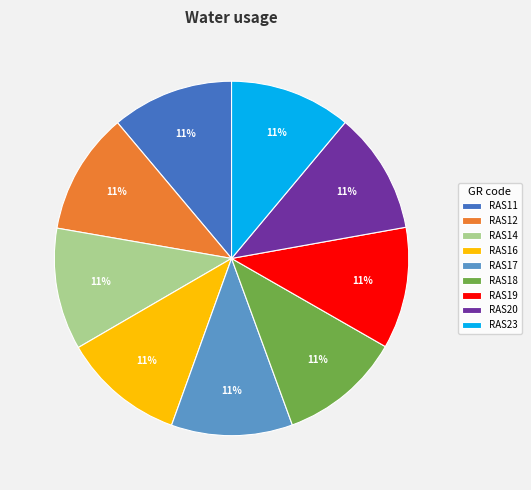

Is RAS19 the majority of the pie?

No